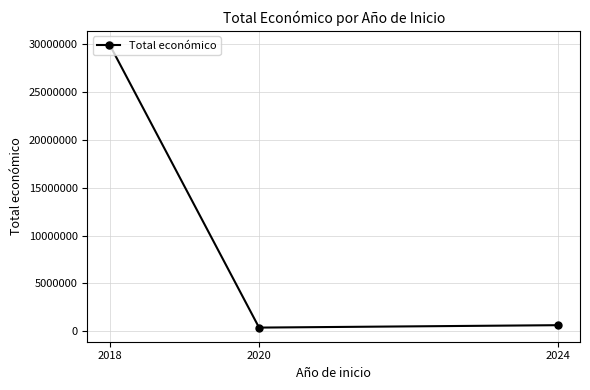

What is the sum of all values?

30915752